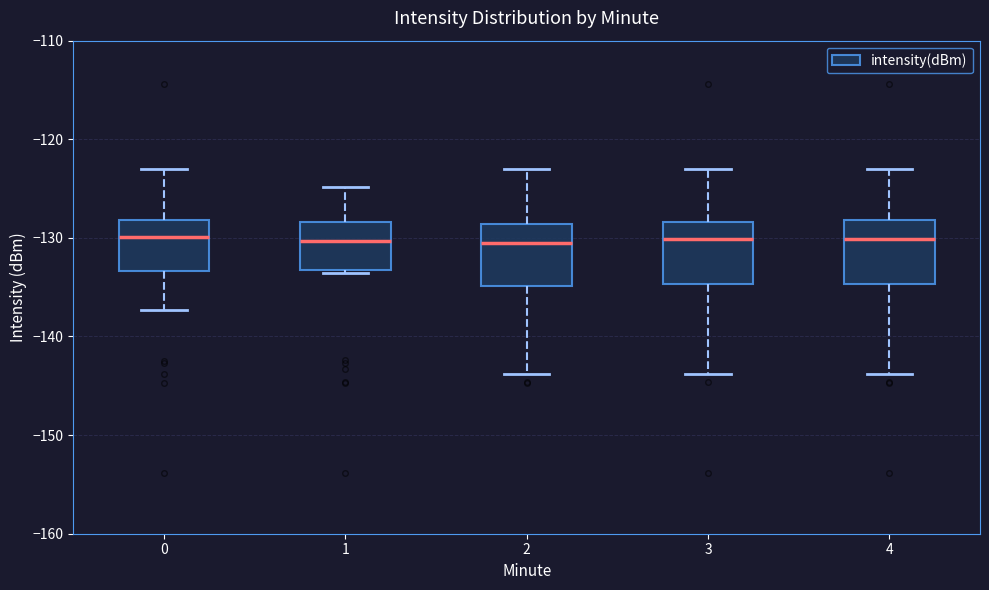

Reading left to right, transcribe this box plot: for each box, give where its median line is, the range the box spans, and where its two whiskers end, as read against the y-axis. The values are not printed on the chart, so give them approximately, as read against the axis.

0: median -130, box -133 to -128, whiskers -137 to -123
1: median -130, box -133 to -128, whiskers -134 to -125
2: median -131, box -135 to -129, whiskers -144 to -123
3: median -130, box -135 to -128, whiskers -144 to -123
4: median -130, box -135 to -128, whiskers -144 to -123